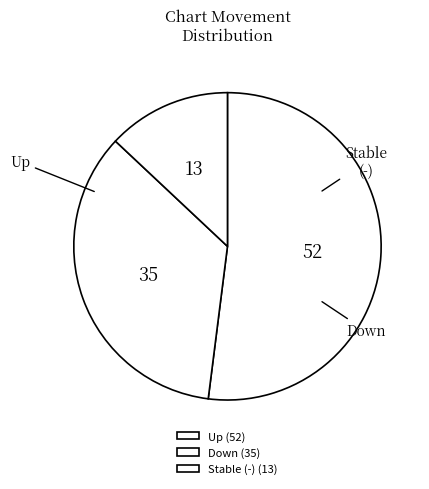

What is the largest slice in the pie chart?

Up (52)